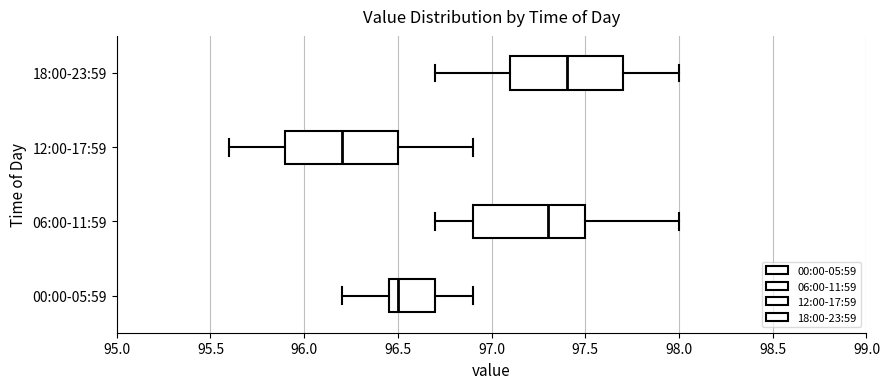

Reading bottom to top, read every box against the x-axis: the position of its median line, the range the box covers, and the ends of its whiskers. The values are not printed on the chart, so give them approximately, as read against the axis.

00:00-05:59: median 96.50, box 96.45 to 96.70, whiskers 96.20 to 96.90
06:00-11:59: median 97.30, box 96.90 to 97.50, whiskers 96.70 to 98.00
12:00-17:59: median 96.20, box 95.90 to 96.50, whiskers 95.60 to 96.90
18:00-23:59: median 97.40, box 97.10 to 97.70, whiskers 96.70 to 98.00